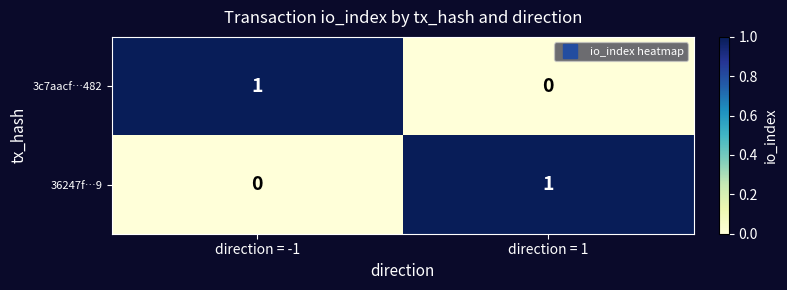

At which label is 36247f…9 closest to 0?

direction = -1